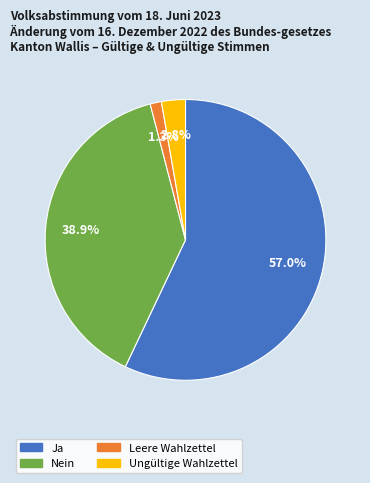

Which has a higher value, Ja or Nein?

Ja